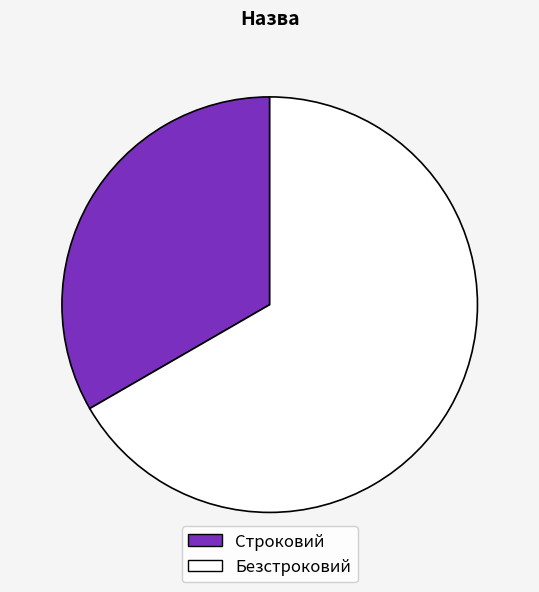

Is there any slice that represents more than half of the pie?

Yes